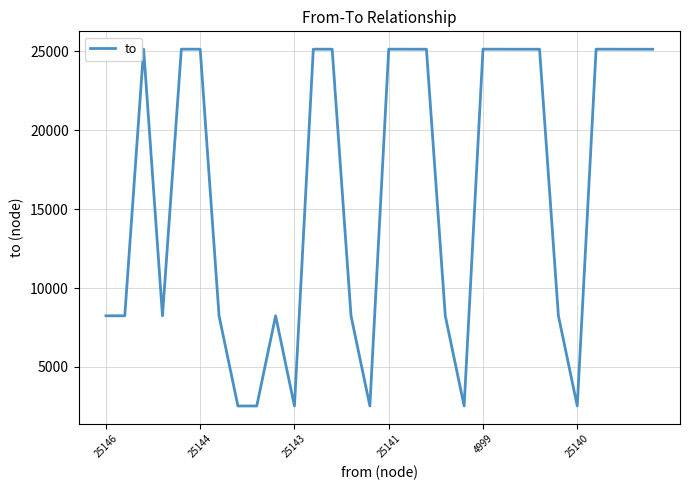

What is the maximum value shown in the chart?

25146